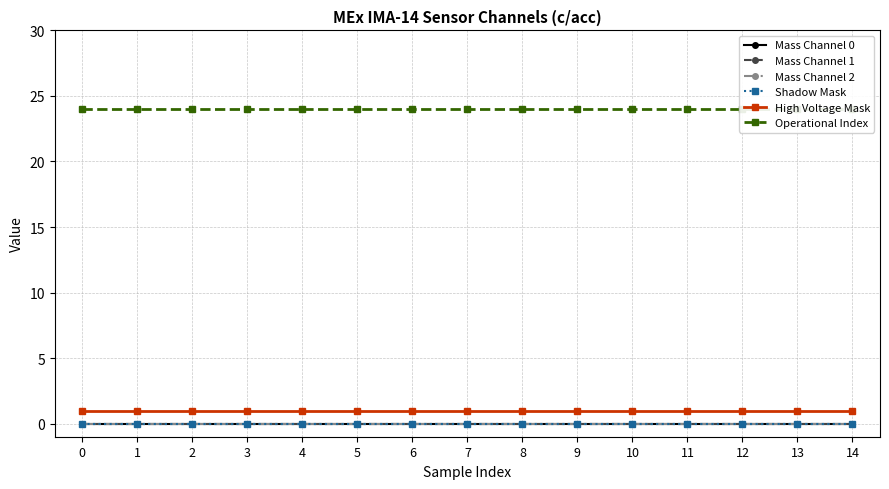

True or false: Shadow Mask has more than 1 interior local peaks.

False